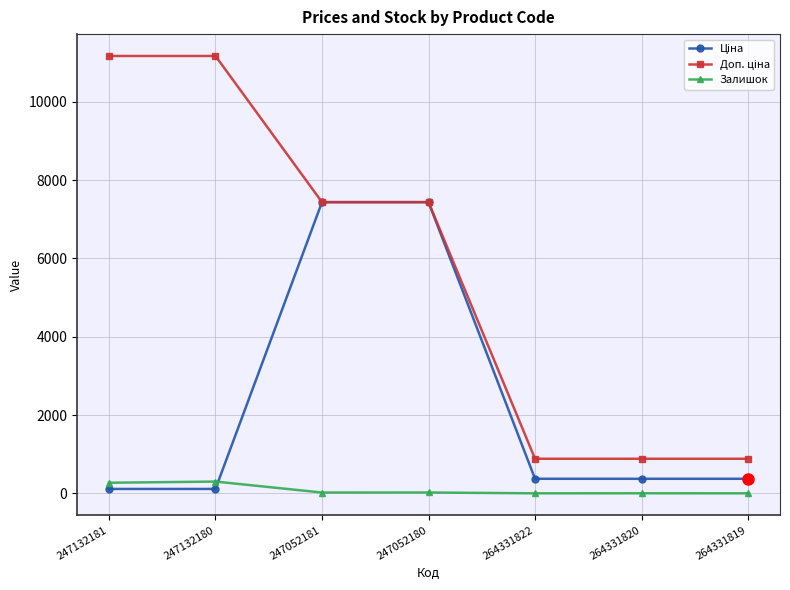

What is the difference between the Залишок values at 264331819 and 247132181?

270.0